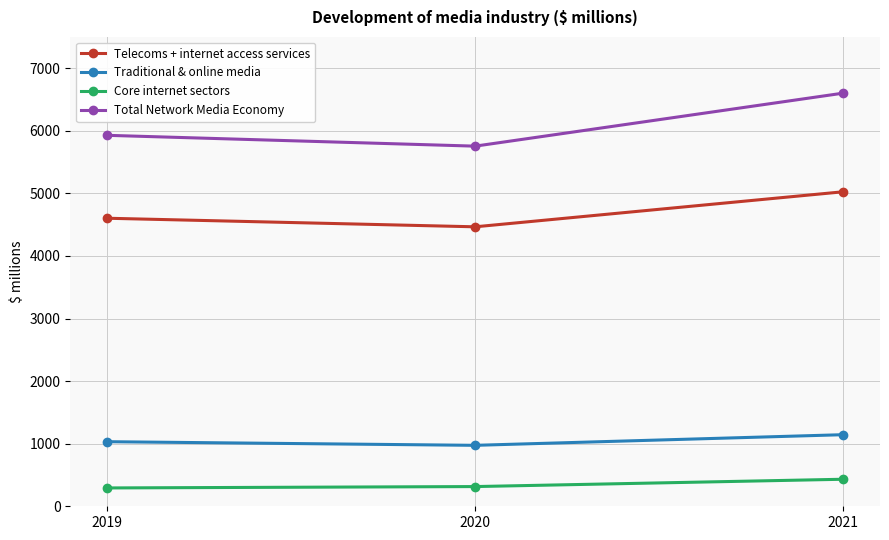

Rank the series by their maximum value, from highest to lowest.

Total Network Media Economy, Telecoms + internet access services, Traditional & online media, Core internet sectors